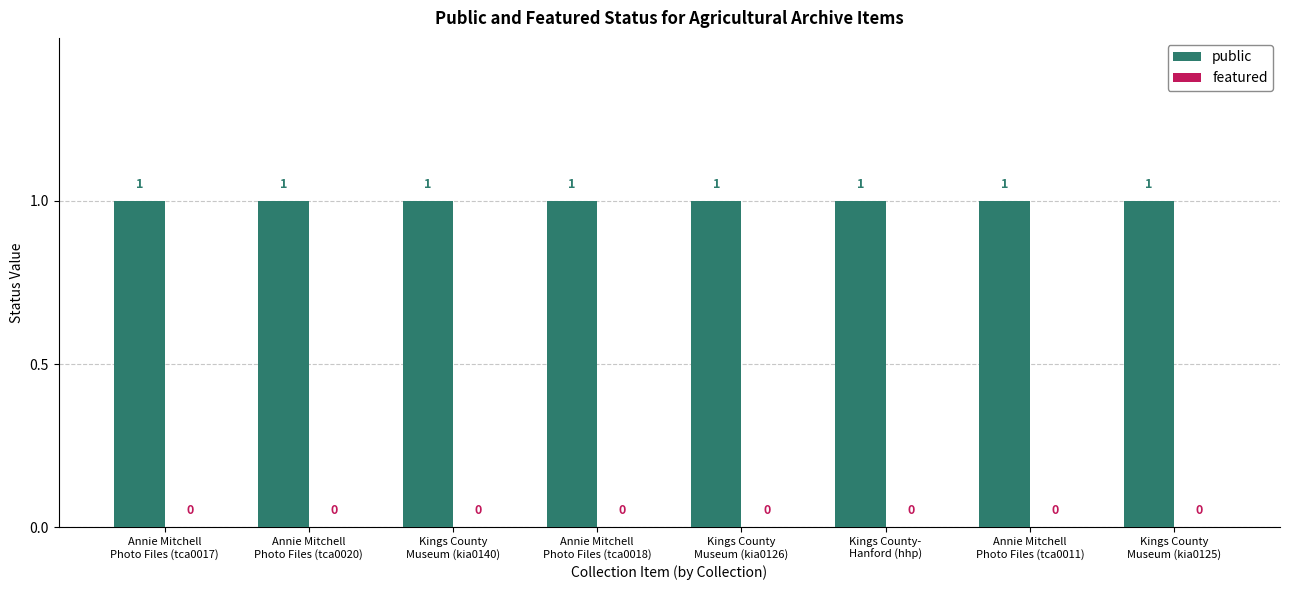

Is it true that featured equals 0 at Kings County-
Hanford (hhp)?

True